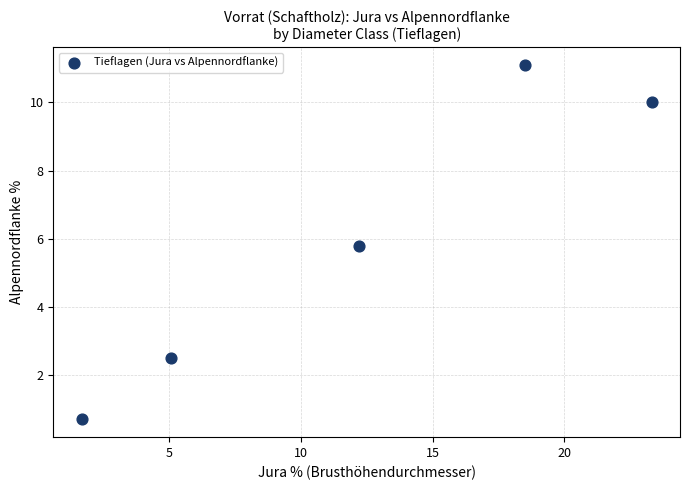

What Y value in the scatter plot is closest to 5?

5.8